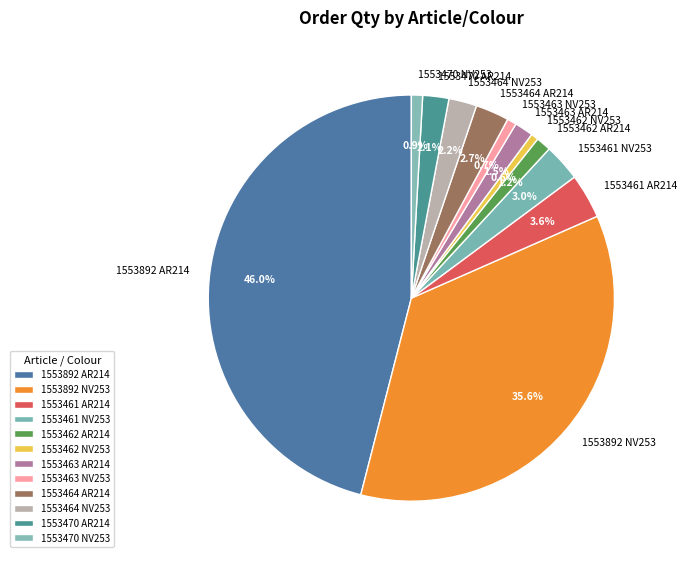

What is the ratio of the value at 1553463 AR214 to the value at 1553462 NV253?

2.5